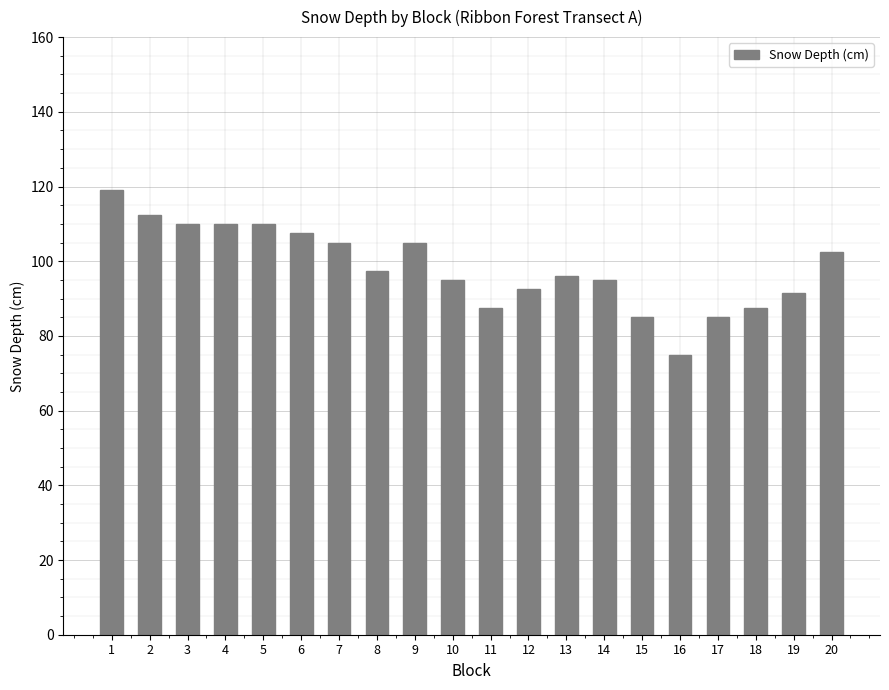

What is the minimum value shown in the chart?

75.0